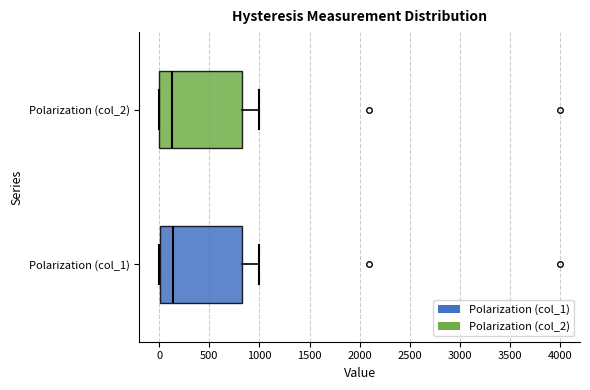

Reading bottom to top, read every box against the x-axis: the position of its median line, the range the box covers, and the ends of its whiskers. The values are not printed on the chart, so give them approximately, as read against the axis.

Polarization (col_1): median 150, box 0 to 800, whiskers 0 to 1000
Polarization (col_2): median 150, box 0 to 800, whiskers 0 to 1000